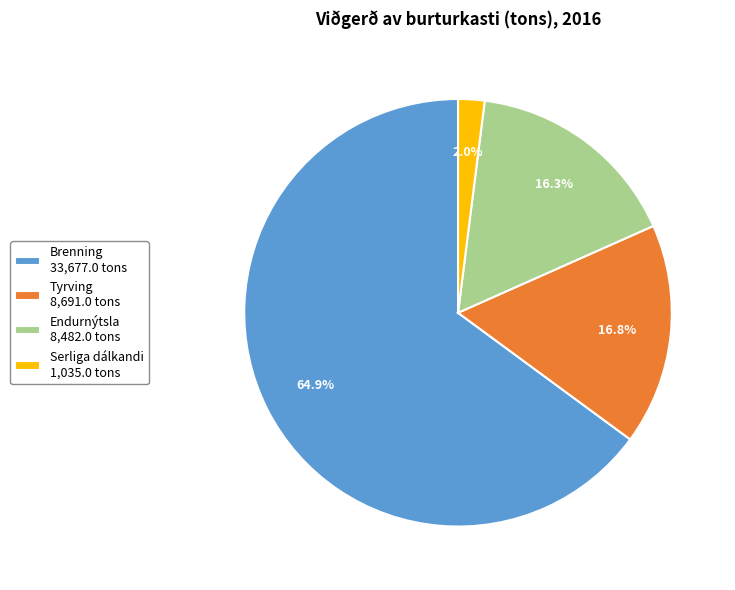

Count the number of slices in the pie.

4